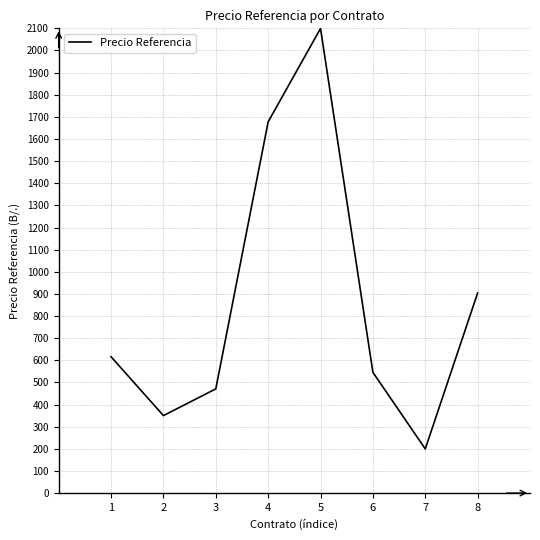

What is the sum of the values at 7 and 3?

670.4